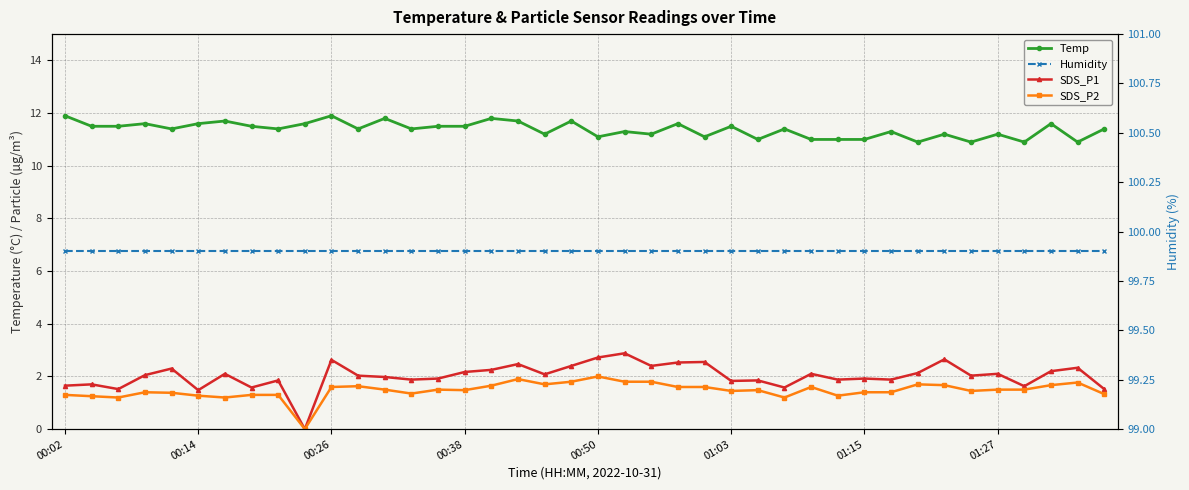

The Humidity series shows 33.5 at 38. True or false?

False